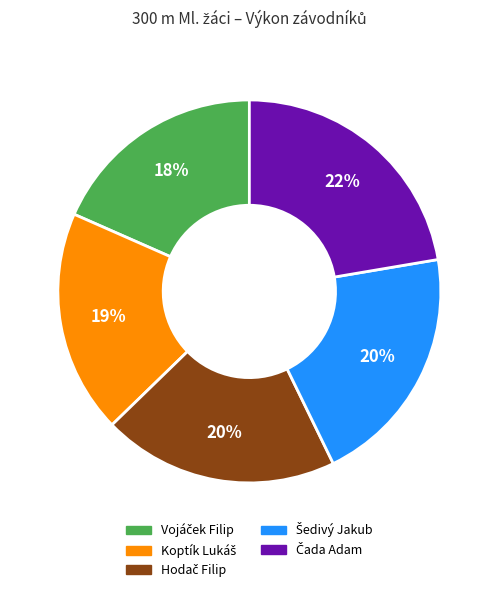

To the nearest percent, what is the difference between the largest and smallest slice percentages?

4%